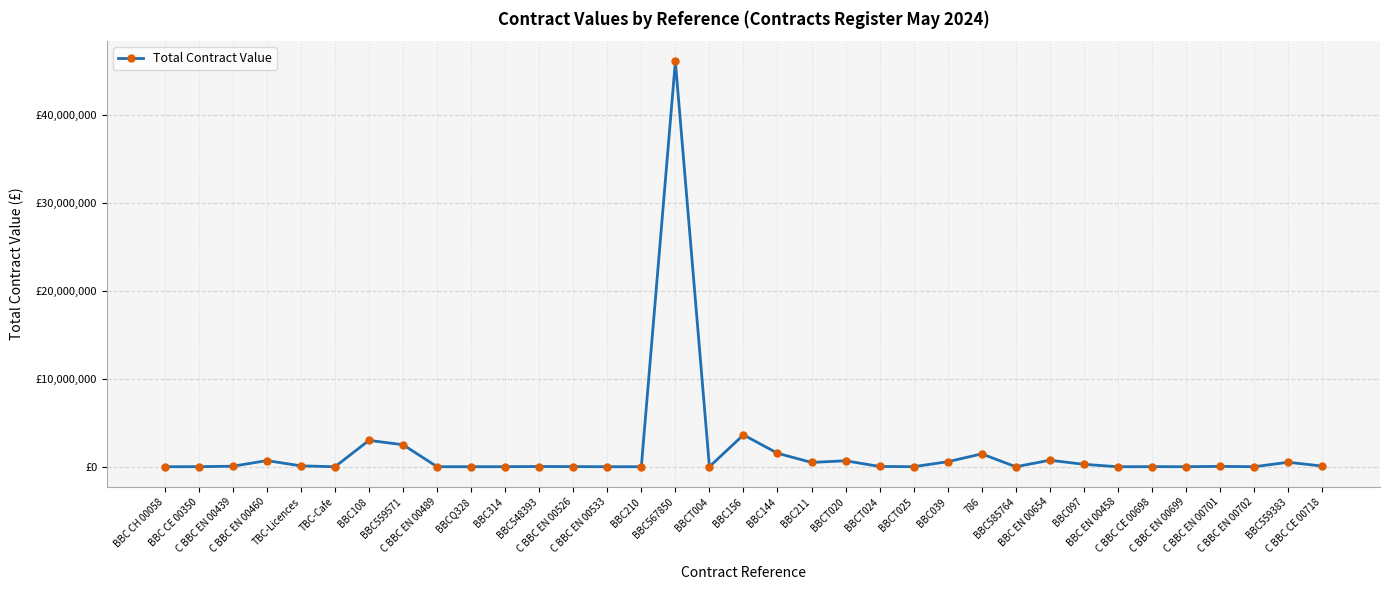

Between BBC559571 and BBC585764, which is larger?

BBC559571